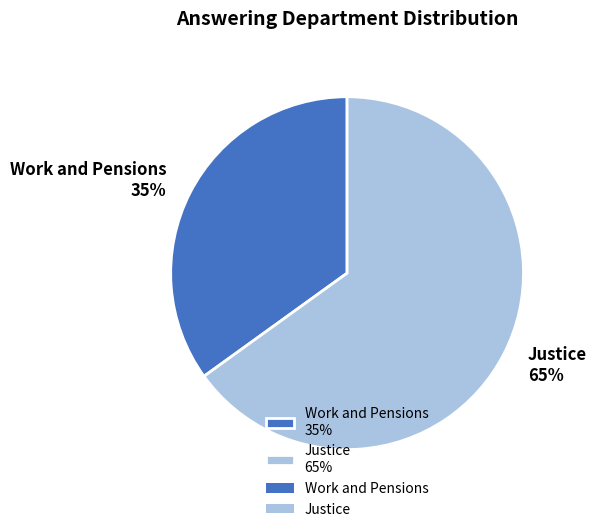

How many slices are in this pie chart?

2